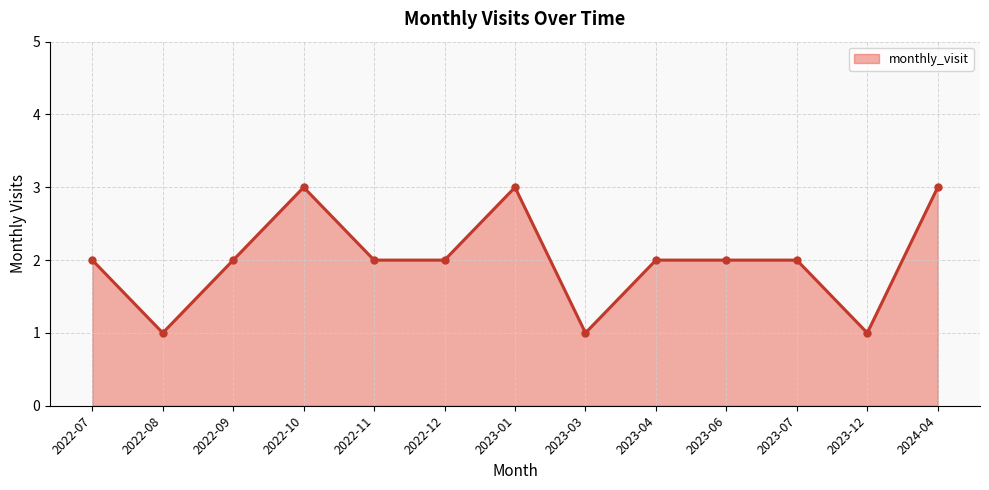

How many categories are shown in the chart?

13